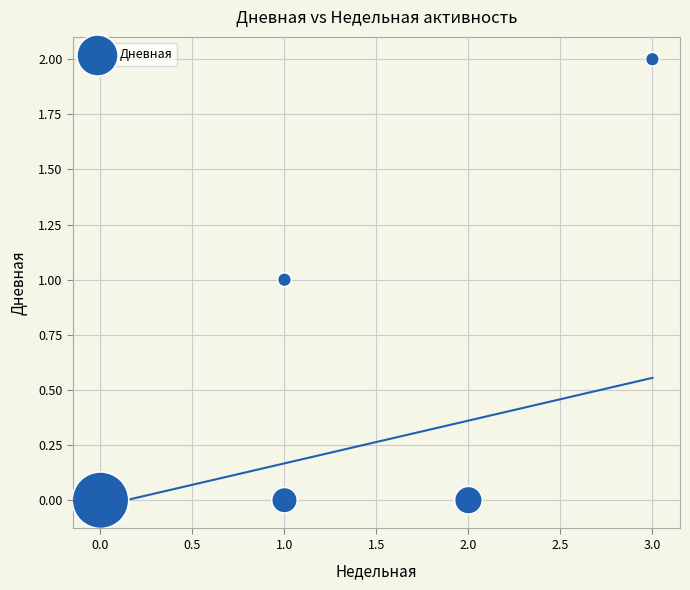

What is the range of X values (max minus min)?

3